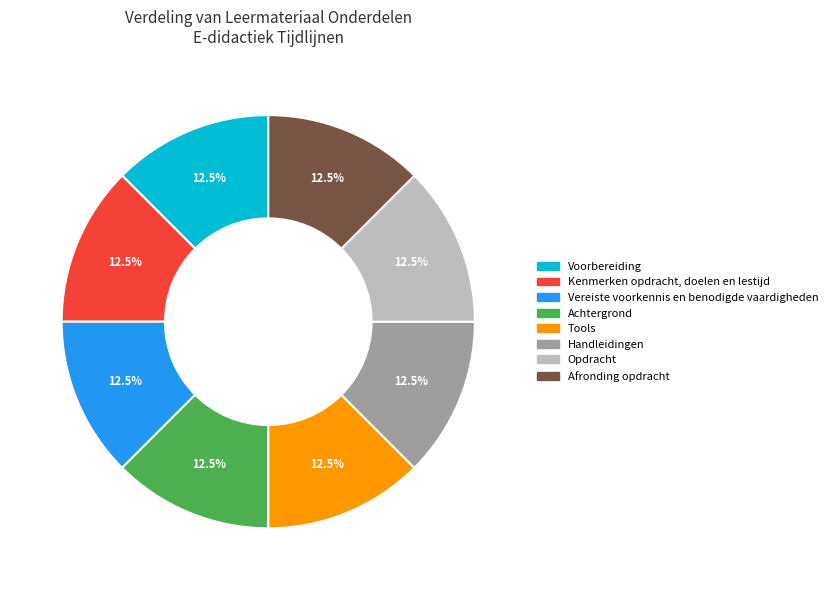

Combined, do Achtergrond and Handleidingen account for over 50%?

No